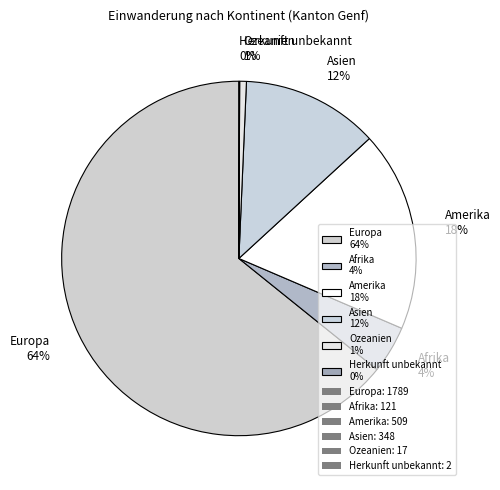

Which slice is the largest?

Europa